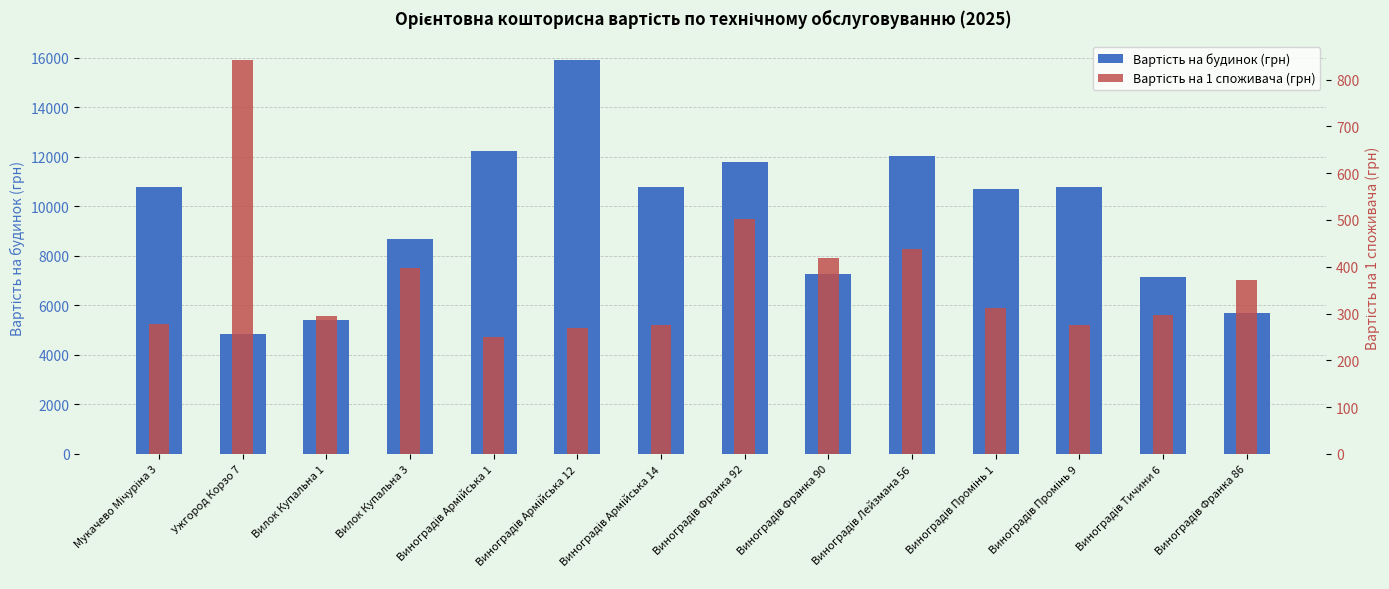

Which series has the largest total across all categories?

Вартість на будинок (грн)